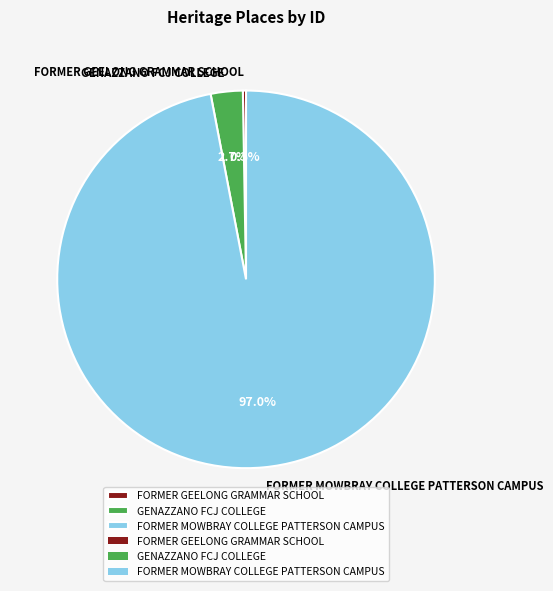

What is the largest slice in the pie chart?

FORMER MOWBRAY COLLEGE PATTERSON CAMPUS